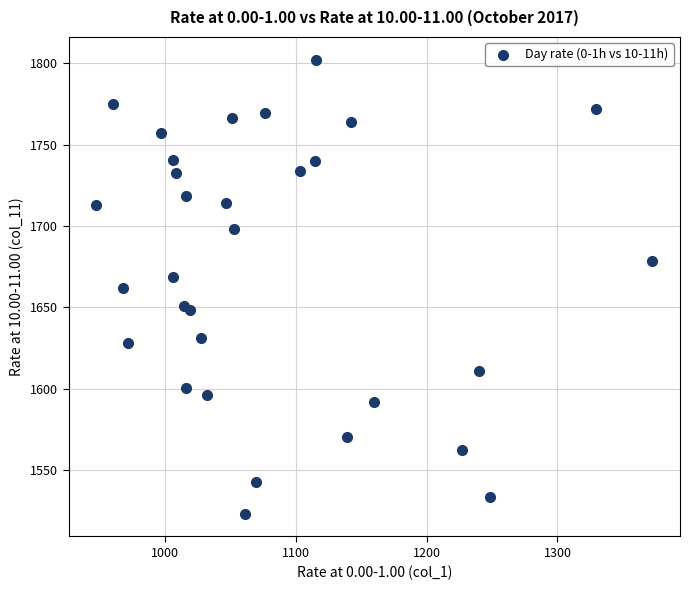

What is the range of Y values (max minus min)?

278.8